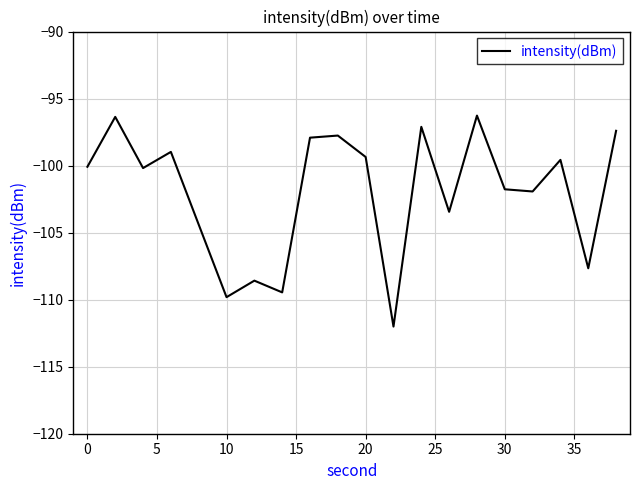

How many lines are shown in the chart?

1